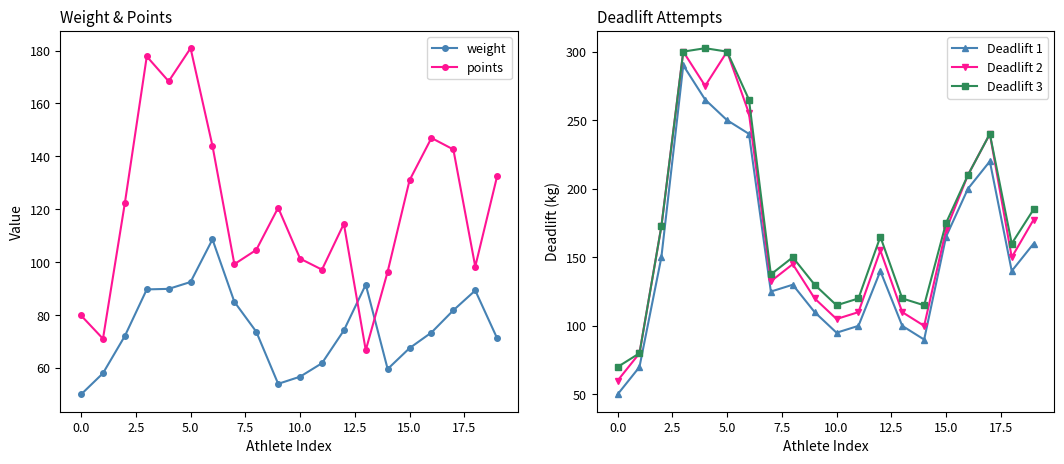

What is the sum of all points values?

2396.2